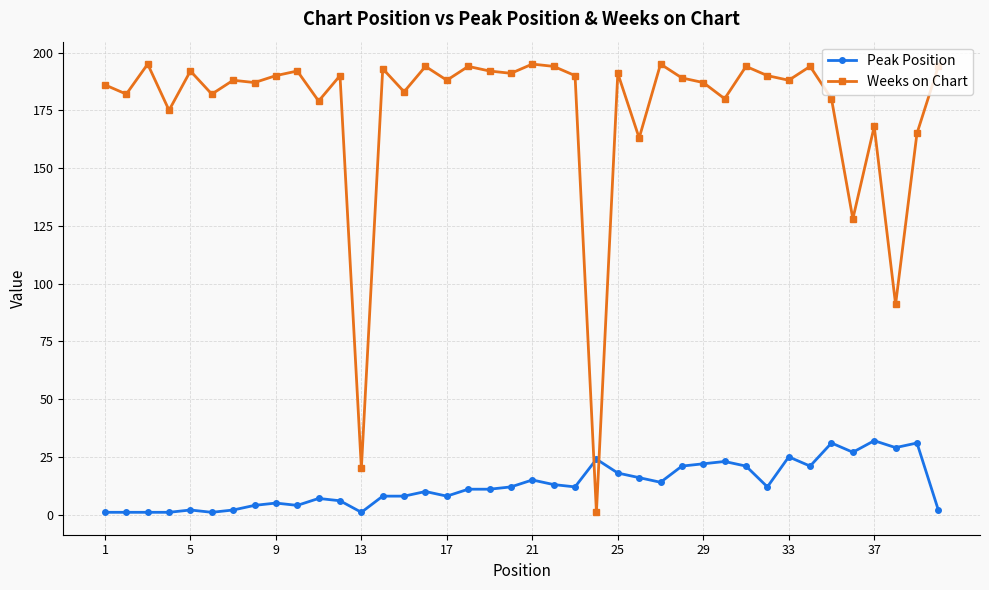

Which series has the widest spread of values?

Weeks on Chart